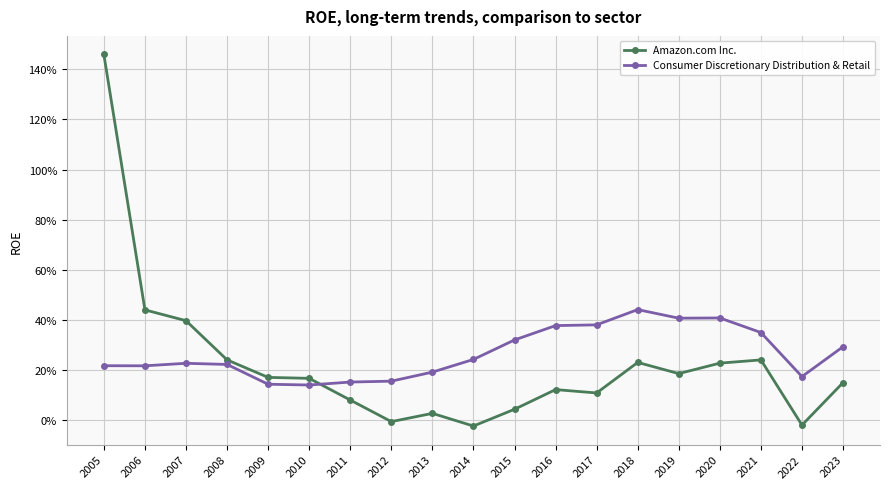

How many times do Amazon.com Inc. and Consumer Discretionary Distribution & Retail cross each other?

1